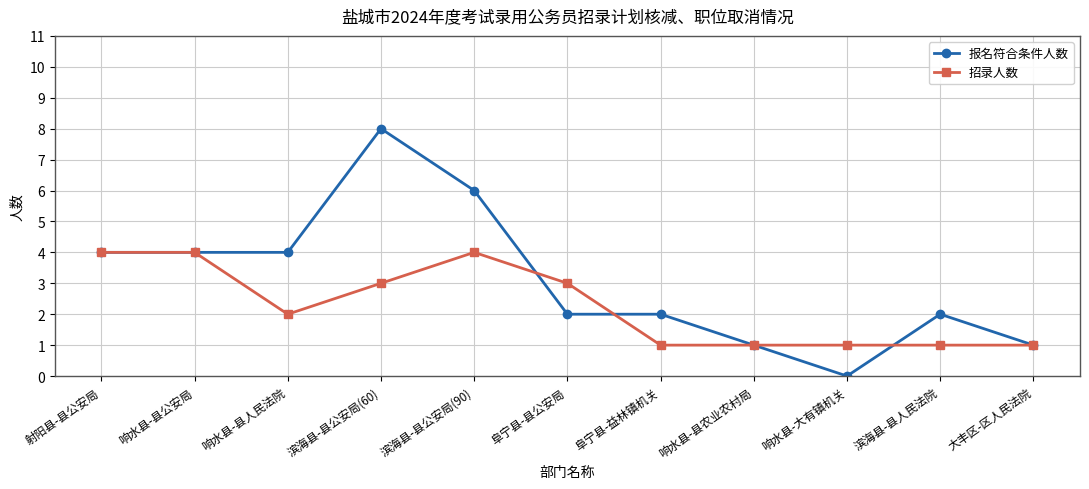

True or false: 招录人数 and 报名符合条件人数 cross at least once.

True